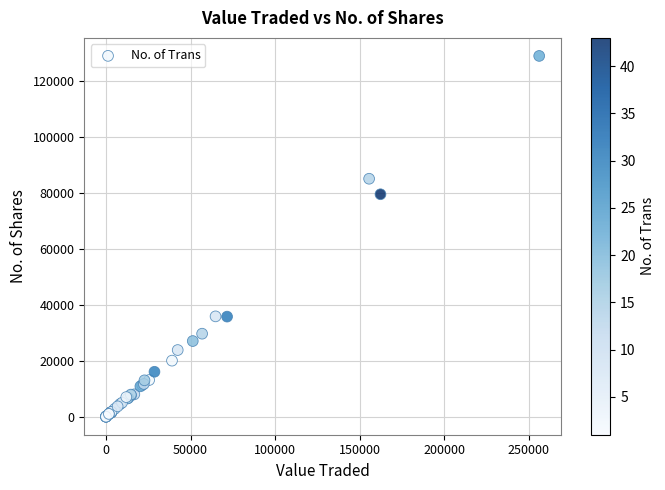

What Y value in the scatter plot is closest to 64443?

79466